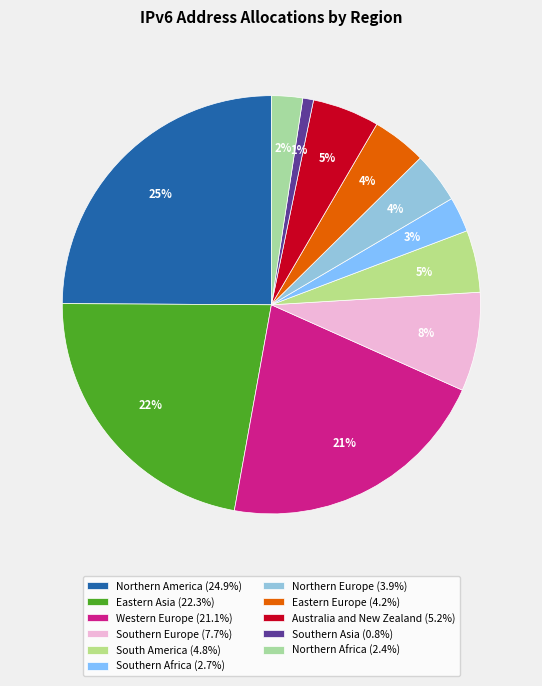

To the nearest percent, what is the combined percentage of Western Europe and Northern America?

46%